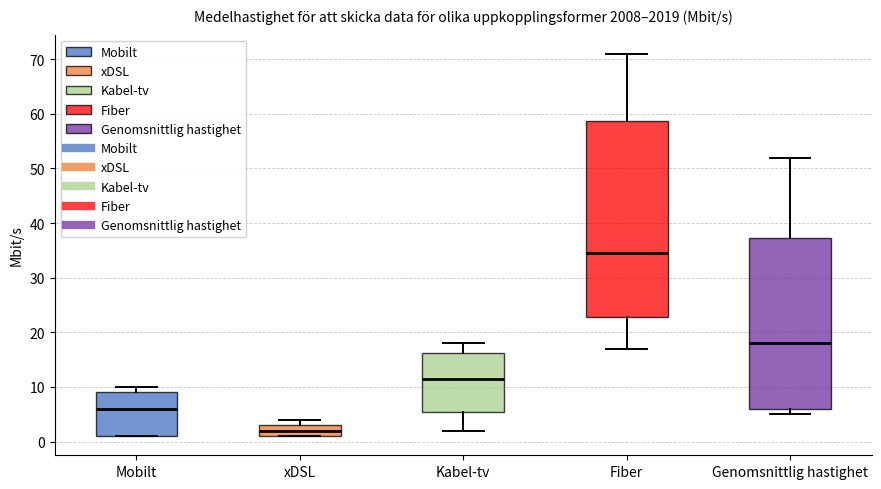

Which box has the lowest median line?

xDSL